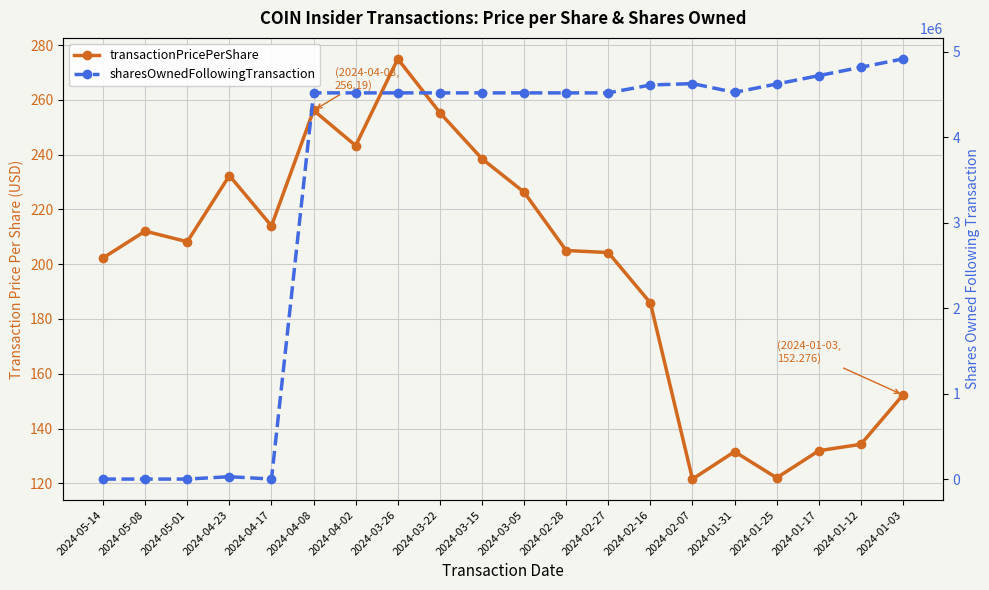

Reading right to left, transcribe all the data shown in this chart.

transactionPricePerShare: 152.3	134.2	131.9	122.0	131.6	121.5	185.9	204.3	205.0	226.3	238.5	255.3	275.0	243.3	256.2	214.0	232.4	208.2	212.1	202.3
sharesOwnedFollowingTransaction: 4917674.0	4819838.0	4722002.0	4624166.0	4526330.0	4628819.0	4612232.0	4520258.0	4520258.0	4520258.0	4520258.0	4520258.0	4520258.0	4520258.0	4520258.0	4662.0	32500.0	4662.0	4662.0	4662.0